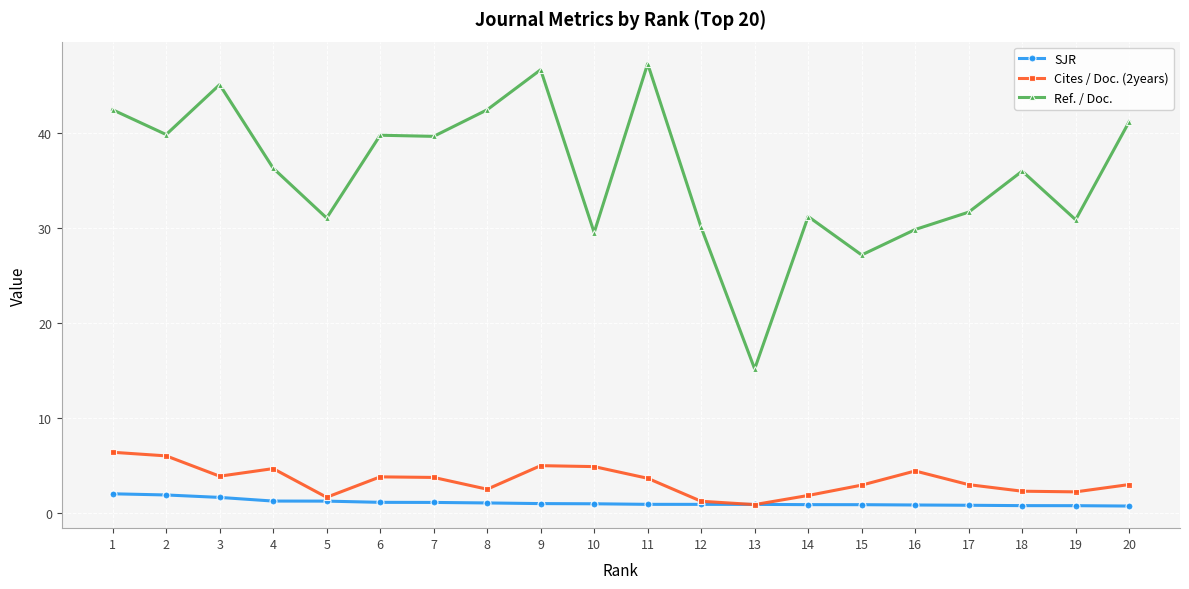

Which series has the largest total across all categories?

Ref. / Doc.